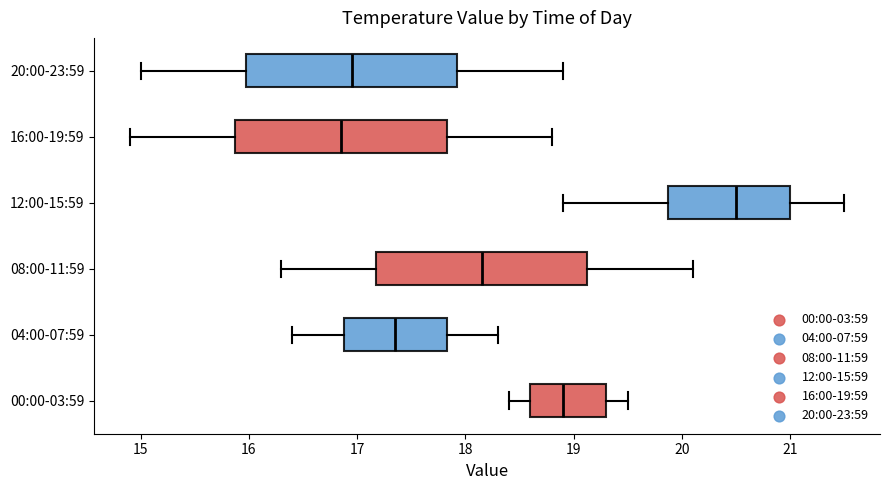

Where does the median line of the box for 08:00-11:59 sit on the x-axis? The values are not printed on the chart, so give them approximately, as read against the axis.

18.2